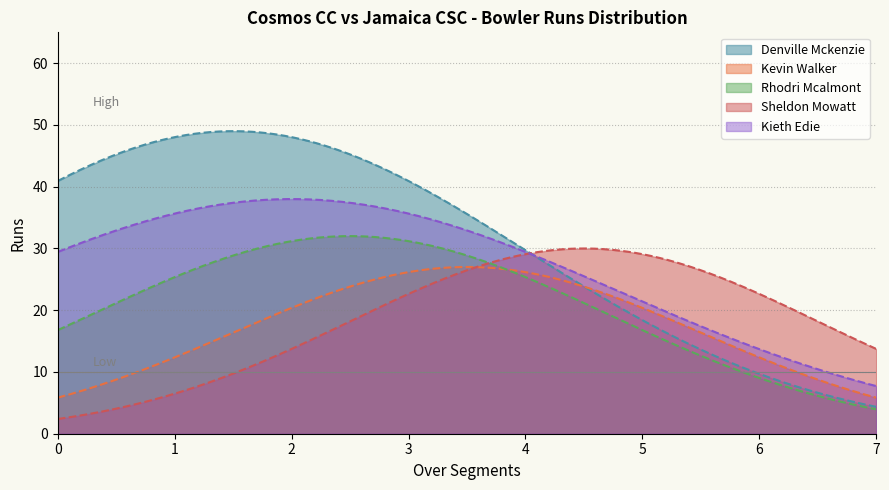

How many lines are shown in the chart?

5